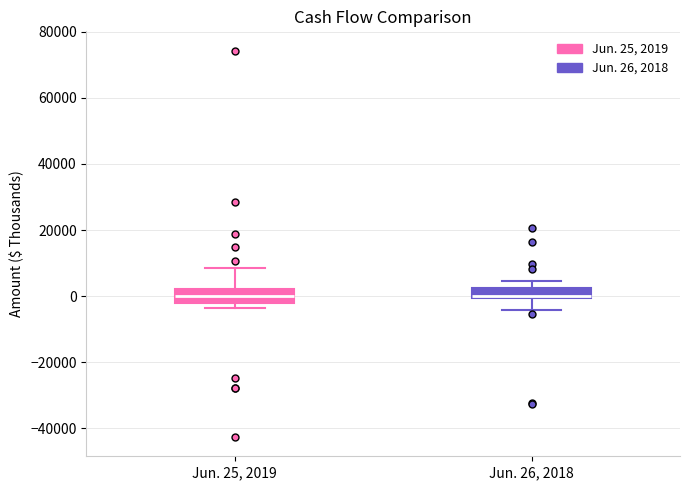

Where is the lower edge of the box for Jun. 25, 2019 on the y-axis? The values are not printed on the chart, so give them approximately, as read against the axis.

-2000